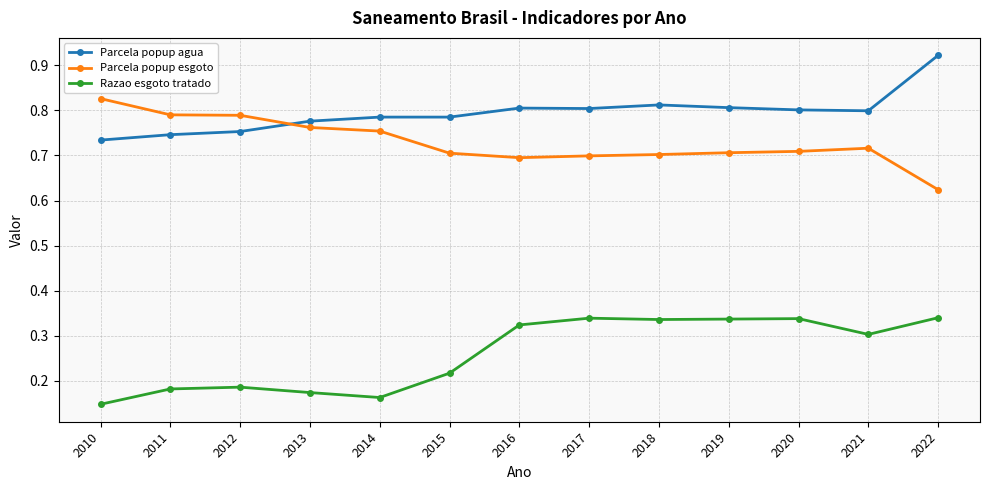

Is the value of Razao esgoto tratado at 2014 greater than the value of Parcela popup esgoto at 2022?

No